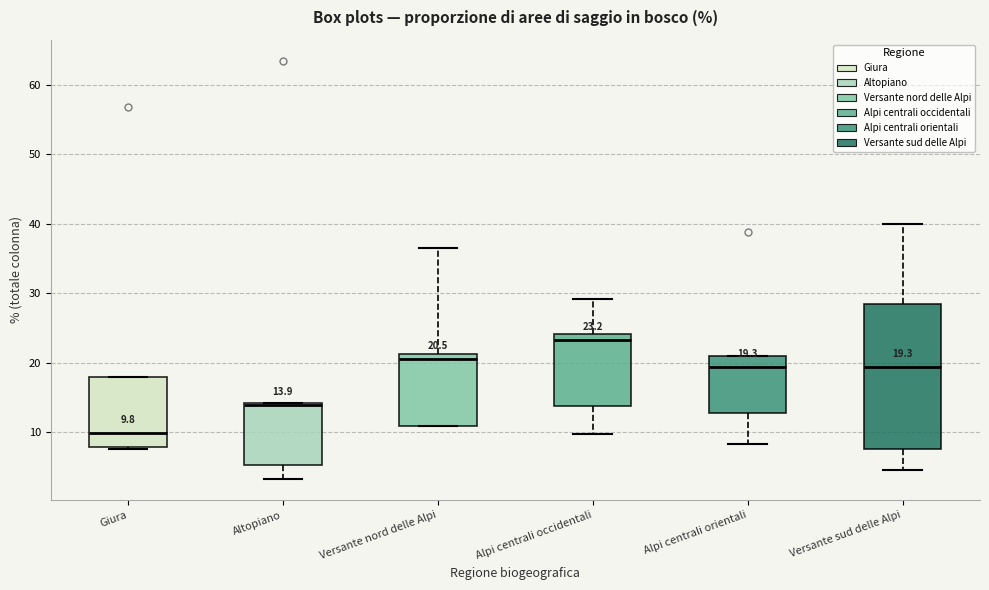

Comparing the boxes themselves (not the whiskers), which one is the tallest?

Versante sud delle Alpi